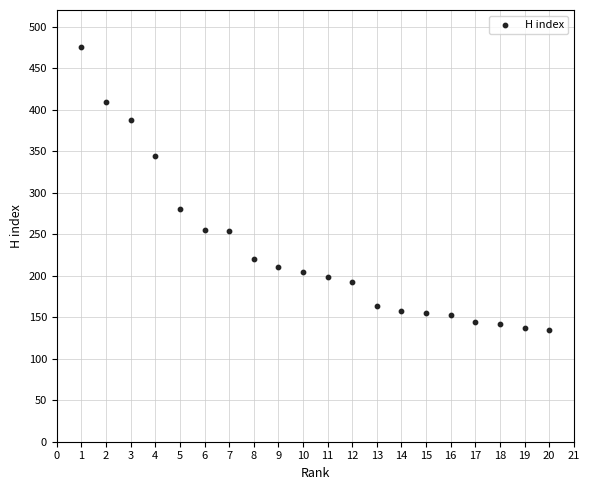

What is the range of Y values (max minus min)?

341